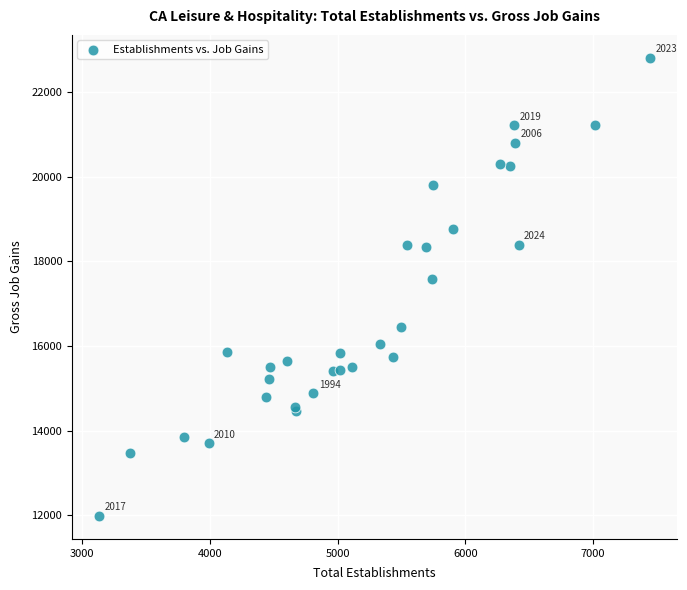

What Y value in the scatter plot is closest to 17397?

17588